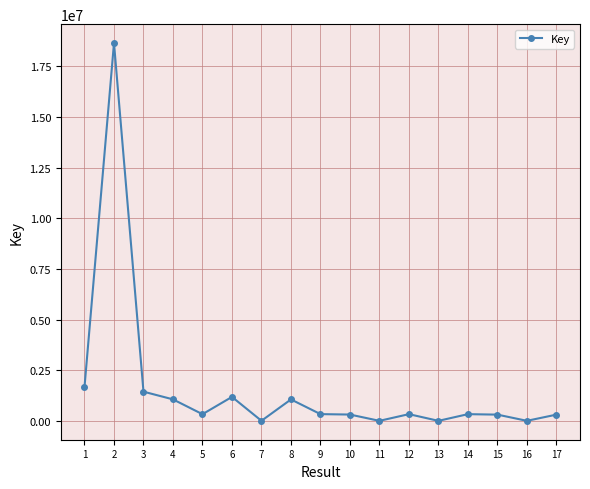

Read the value at 12, to the nearest 100.

334800